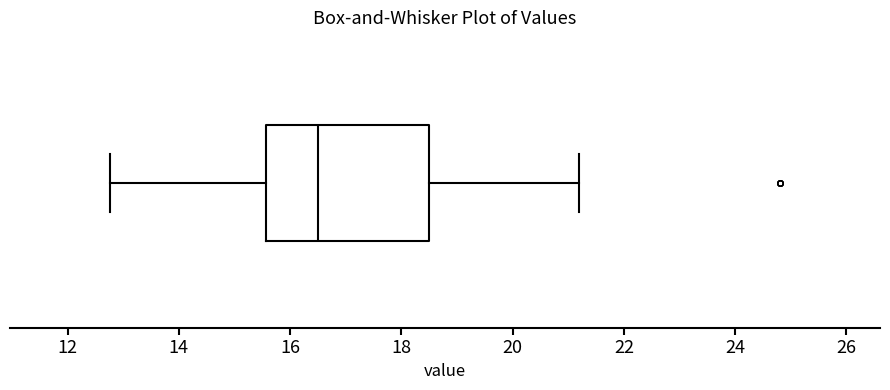

Read this box plot against the x-axis: the position of the median line, the range covered by the box, and the ends of both whiskers. The values are not printed on the chart, so give them approximately, as read against the axis.

median 16.6, box 15.6 to 18.6, whiskers 12.8 to 21.2